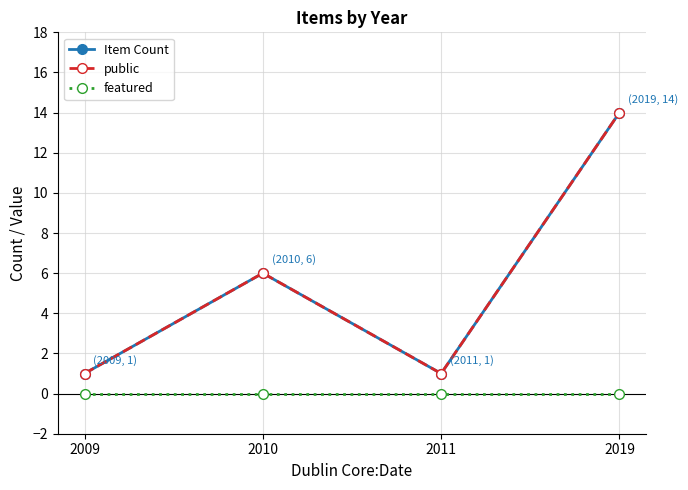

Does the chart display data point markers on the line(s)?

Yes